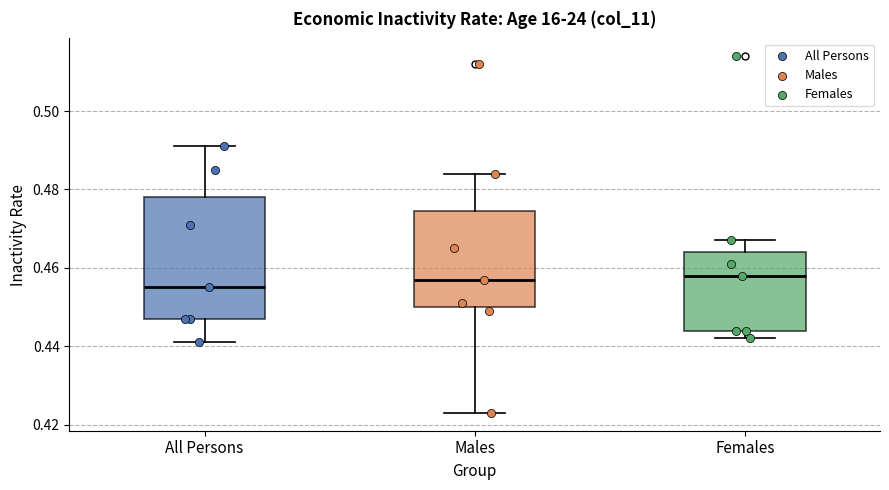

Reading left to right, transcribe this box plot: for each box, give where its median line is, the range the box spans, and where its two whiskers end, as read against the y-axis. The values are not printed on the chart, so give them approximately, as read against the axis.

All Persons: median 0.456, box 0.448 to 0.478, whiskers 0.442 to 0.492
Males: median 0.458, box 0.450 to 0.474, whiskers 0.424 to 0.484
Females: median 0.458, box 0.444 to 0.464, whiskers 0.442 to 0.468